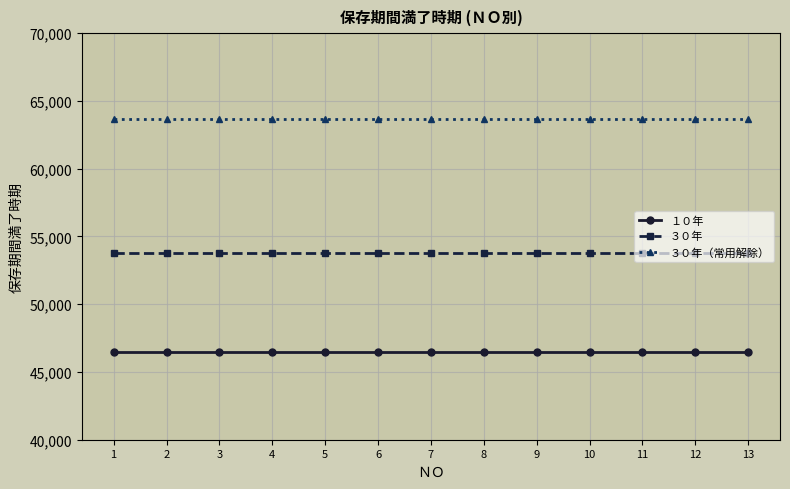

True or false: １０年 and ３０年 intersect in this chart.

False